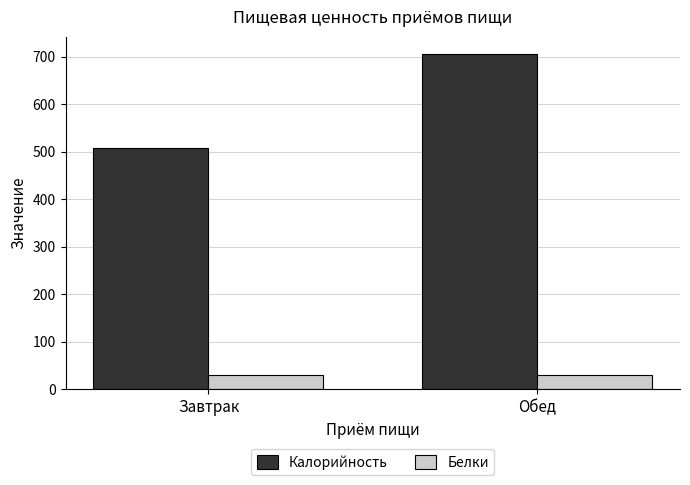

Are the bars grouped side by side (vs. stacked)?

Yes